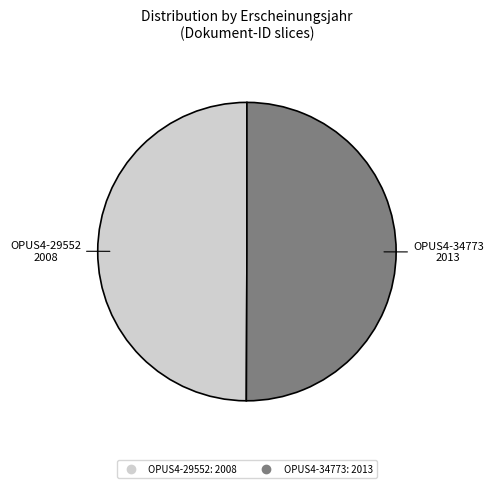

Is it true that OPUS4-34773 is 36% of the pie?

False